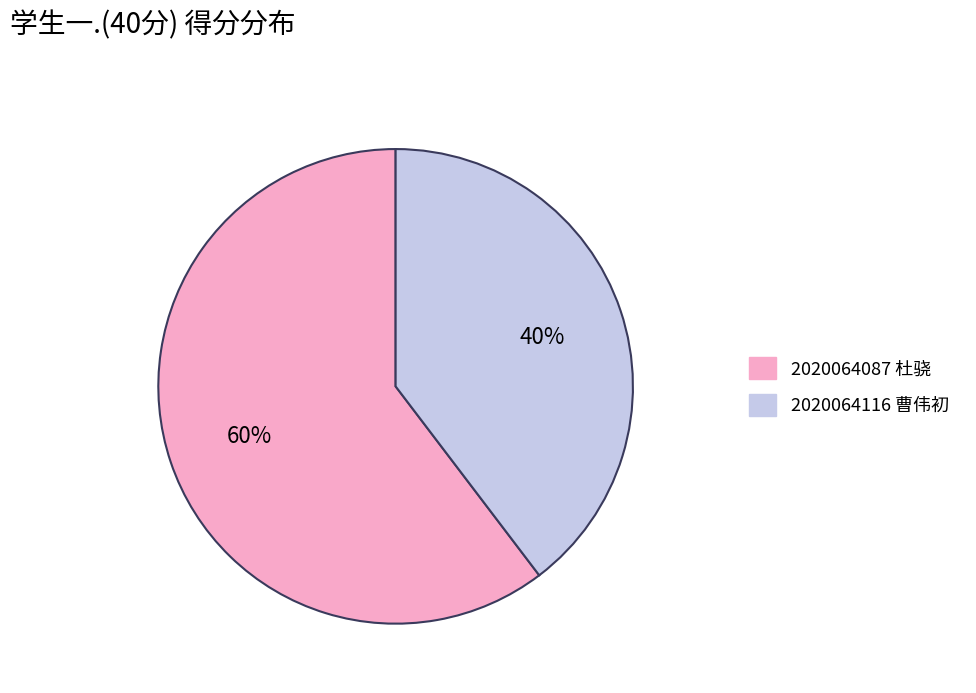

Between 2020064116 曹伟初 and 2020064087 杜骁, which is larger?

2020064087 杜骁